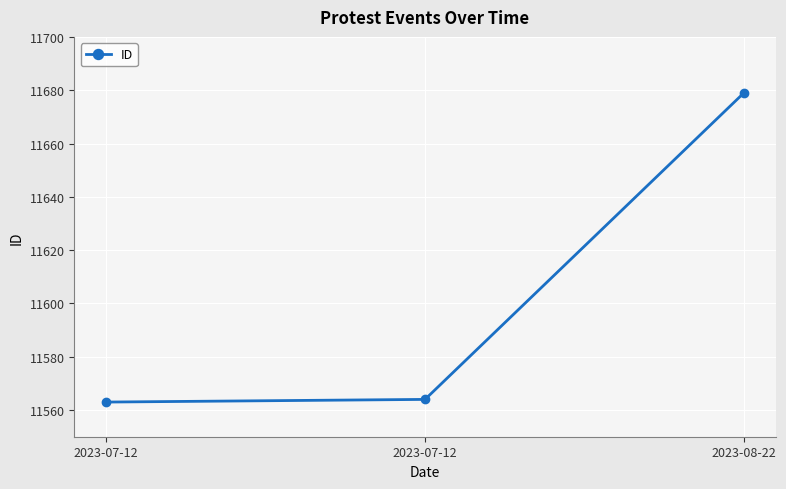

Count the number of data series in this chart.

1